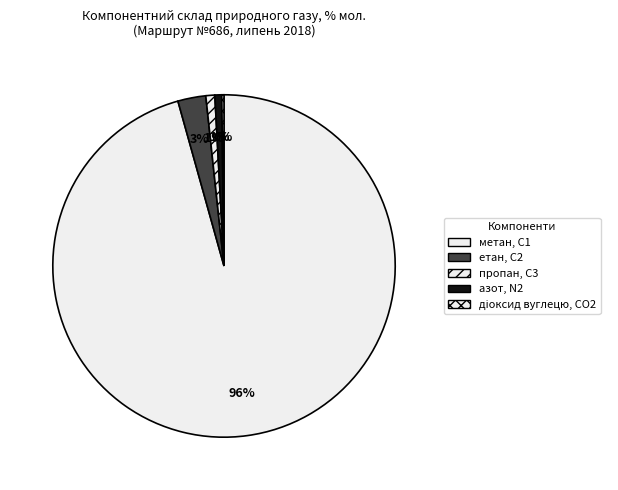

Which slice is the smallest?

діоксид вуглецю, CО2